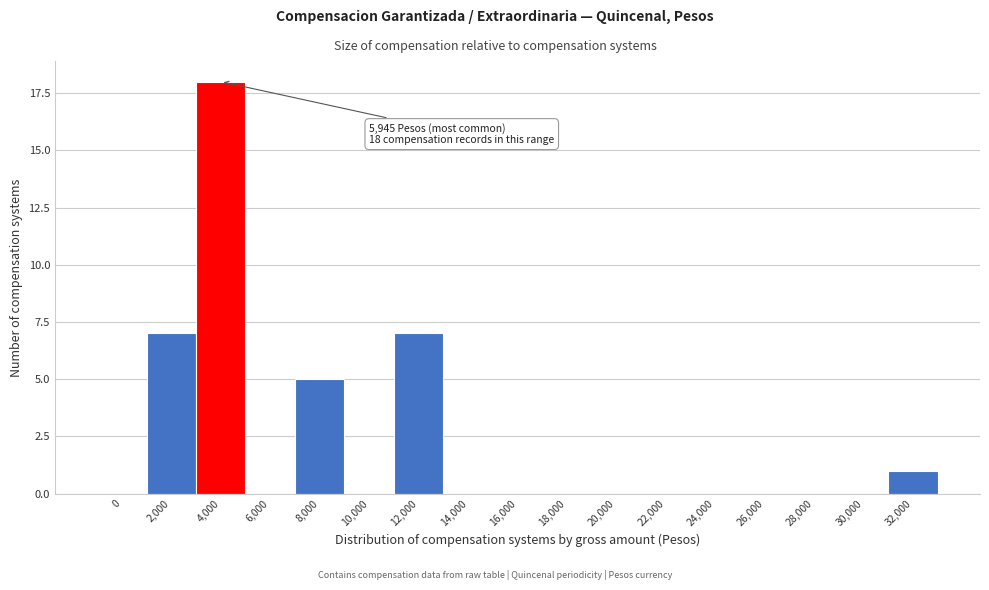

Reading left to right, extract all data points from this chart.

0=0	2,000=7	4,000=18	6,000=0	8,000=5	10,000=0	12,000=7	14,000=0	16,000=0	18,000=0	20,000=0	22,000=0	24,000=0	26,000=0	28,000=0	30,000=0	32,000=1